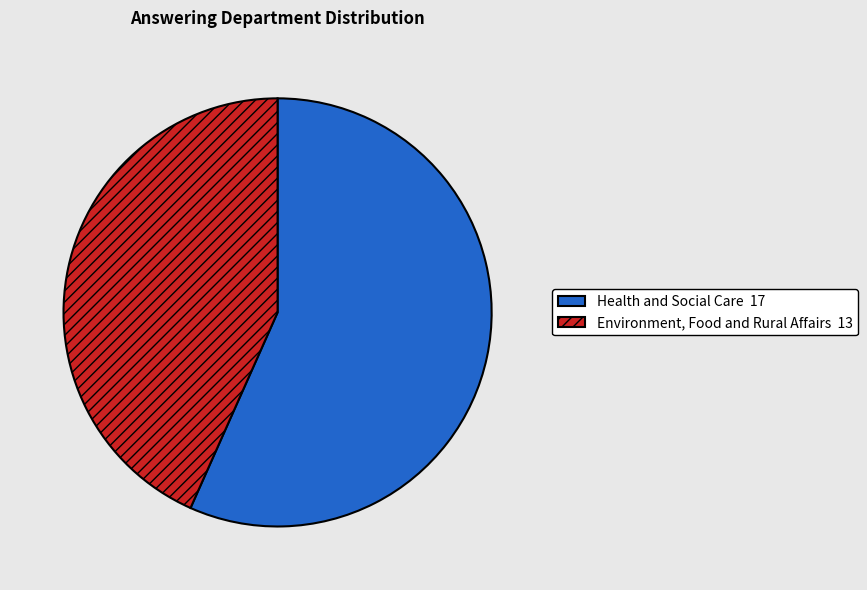

How many slices are in this pie chart?

2